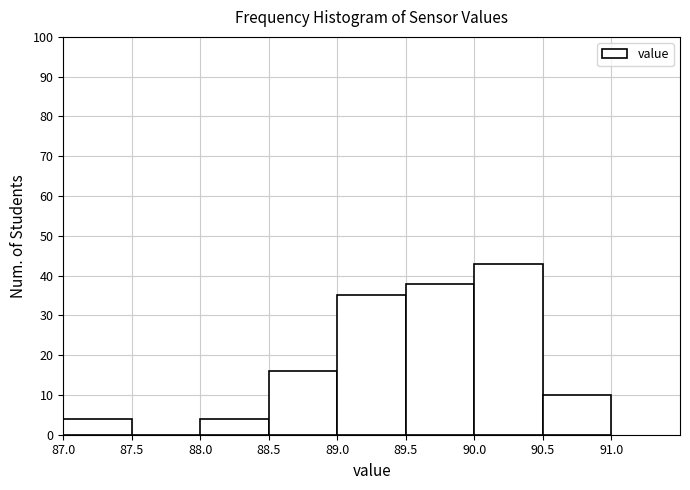

What is the height of the bar covering 90.0 to 90.5 on the x-axis? The values are not printed on the chart, so give them approximately, as read against the axis.

43